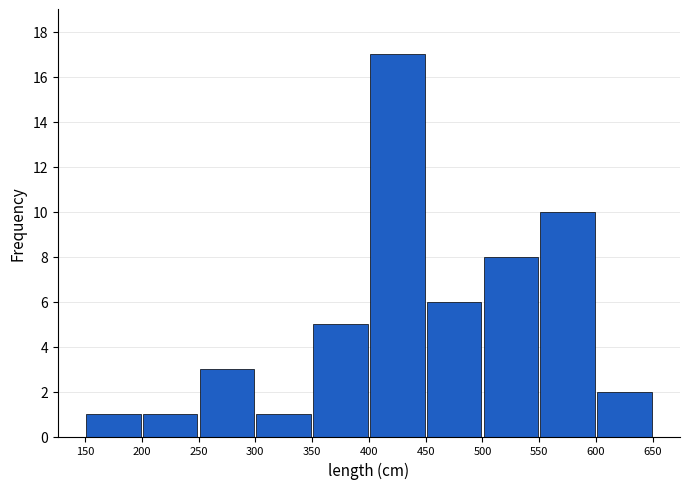

Reading left to right, list every bar in this chart as the range it spans on the x-axis followed by its height. The values are not printed on the chart, so give them approximately, as read against the axis.

150 to 200: 1
200 to 250: 1
250 to 300: 3
300 to 350: 1
350 to 400: 5
400 to 450: 17
450 to 500: 6
500 to 550: 8
550 to 600: 10
600 to 650: 2